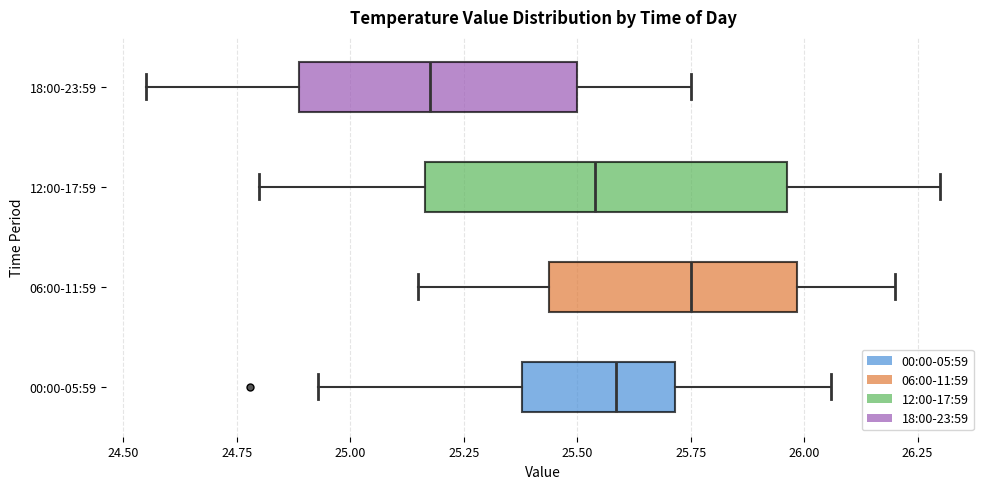

Which box's median line is the furthest to the right?

06:00-11:59